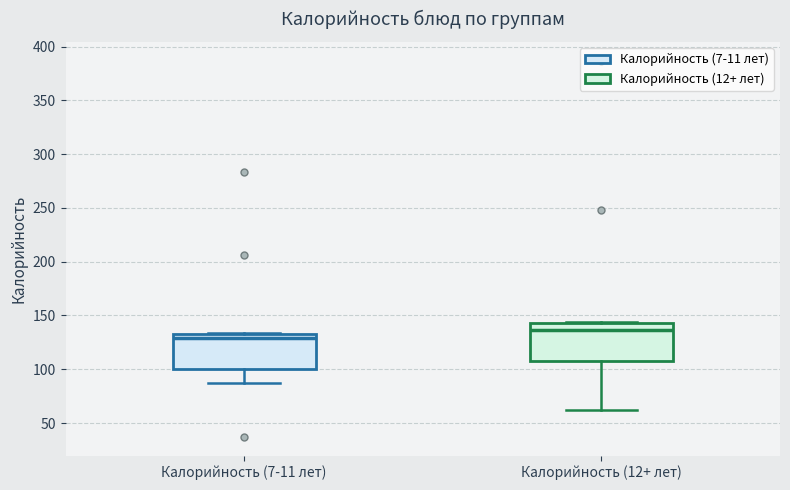

Reading left to right, transcribe this box plot: for each box, give where its median line is, the range the box spans, and where its two whiskers end, as read against the y-axis. The values are not printed on the chart, so give them approximately, as read against the axis.

Калорийность (7-11 лет): median 130, box 100 to 135, whiskers 85 to 135
Калорийность (12+ лет): median 135, box 110 to 145, whiskers 60 to 145